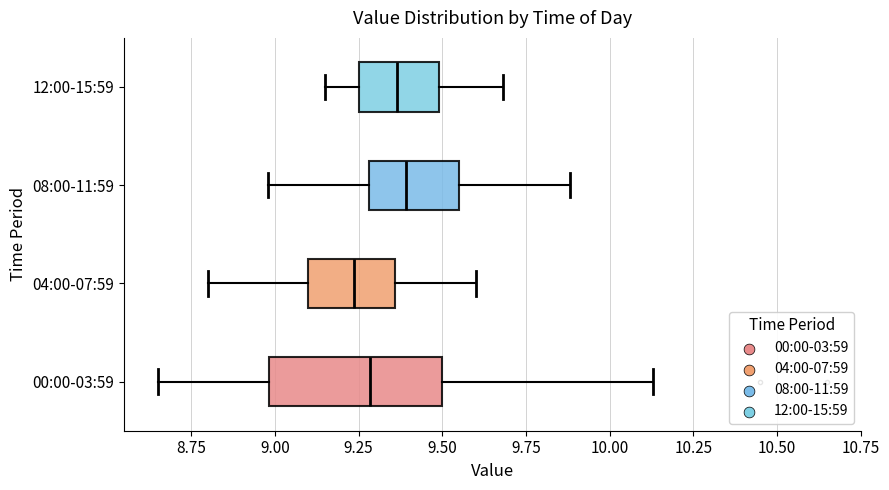

Reading bottom to top, transcribe this box plot: for each box, give where its median line is, the range the box spans, and where its two whiskers end, as read against the x-axis. The values are not printed on the chart, so give them approximately, as read against the axis.

00:00-03:59: median 9.30, box 9.00 to 9.50, whiskers 8.65 to 10.15
04:00-07:59: median 9.25, box 9.10 to 9.35, whiskers 8.80 to 9.60
08:00-11:59: median 9.40, box 9.30 to 9.55, whiskers 9.00 to 9.90
12:00-15:59: median 9.35, box 9.25 to 9.50, whiskers 9.15 to 9.70